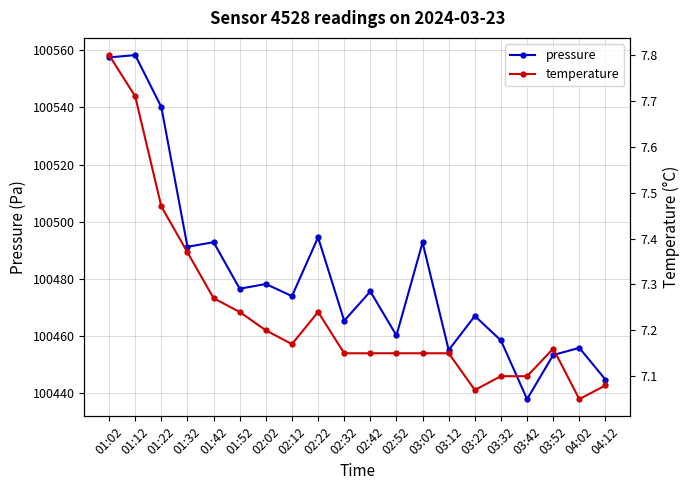

What is the label of the 15th point from the right?

01:52